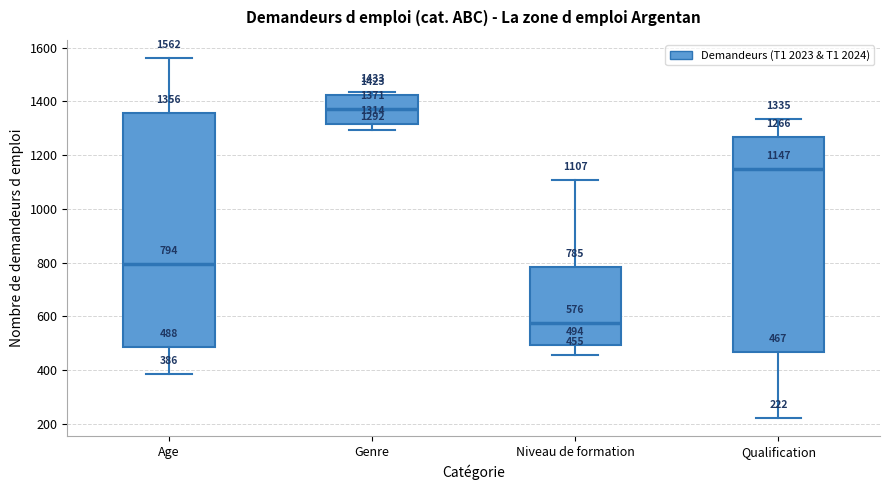

Which box's median line is the lowest?

Niveau de formation